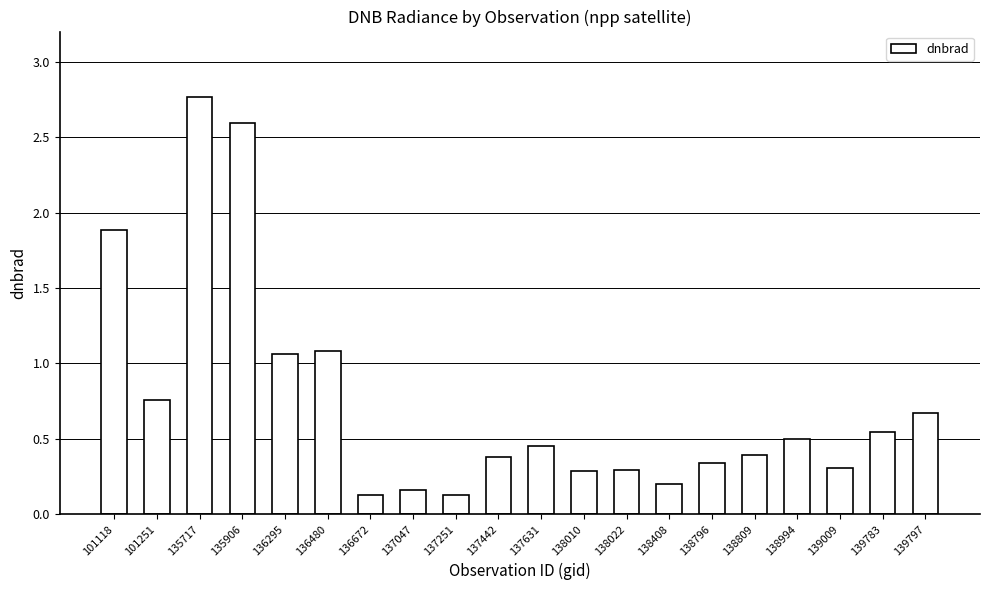

Approximately how many times larger is the value at 135717 compared to 136295?

2.6